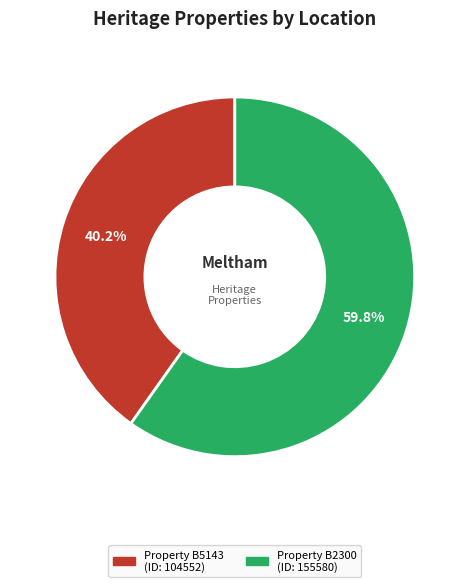

Is there a majority slice in this chart?

Yes